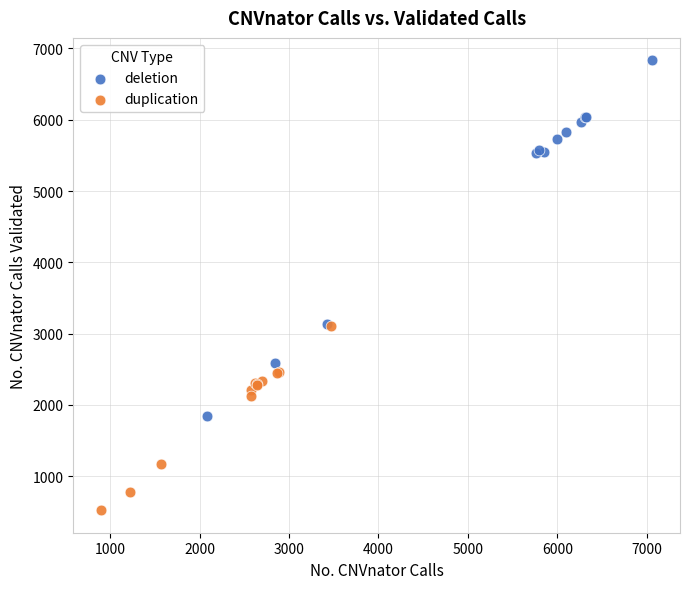

Which series contains the highest Y value?

deletion